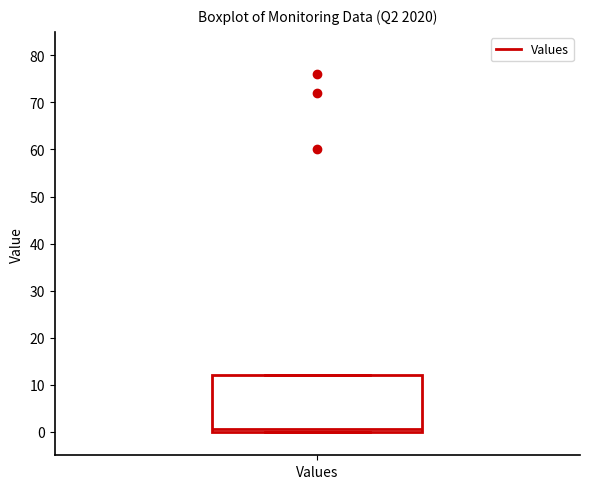

Transcribe this box plot: give where the median line is, the range the box spans, and where the two whiskers end, as read against the y-axis. The values are not printed on the chart, so give them approximately, as read against the axis.

median 1, box 0 to 12, whiskers 0 to 12